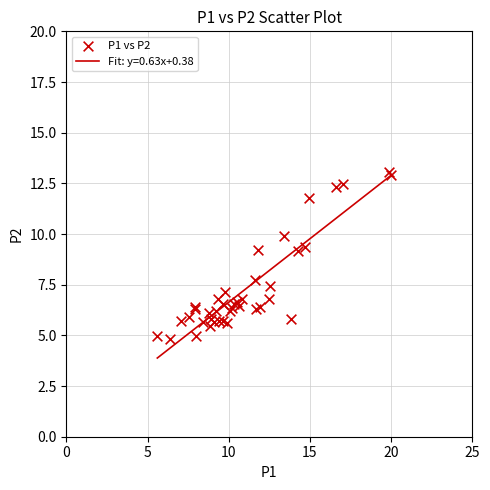

What Y value in the scatter plot is closest to 8?

7.8